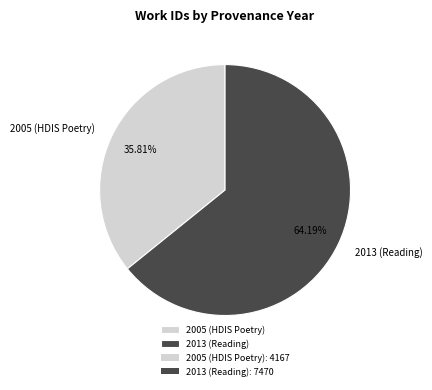

To the nearest percent, what is the difference between the largest and smallest slice percentages?

28%